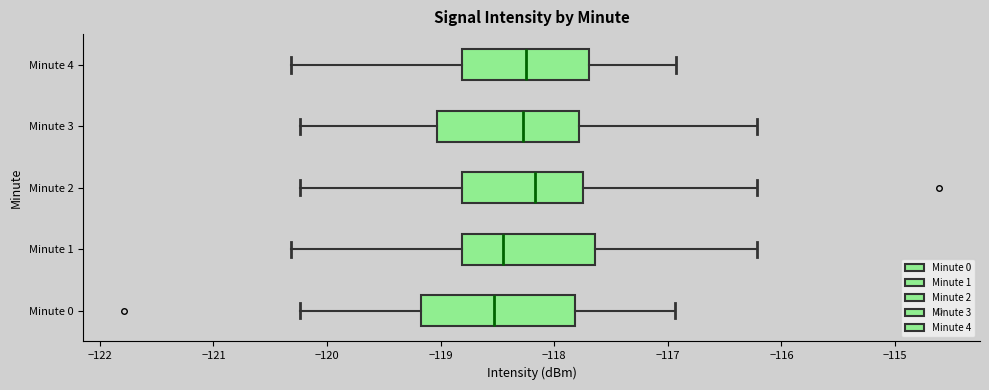

Where does the right whisker of the box for Minute 1 end on the x-axis? The values are not printed on the chart, so give them approximately, as read against the axis.

-116.2